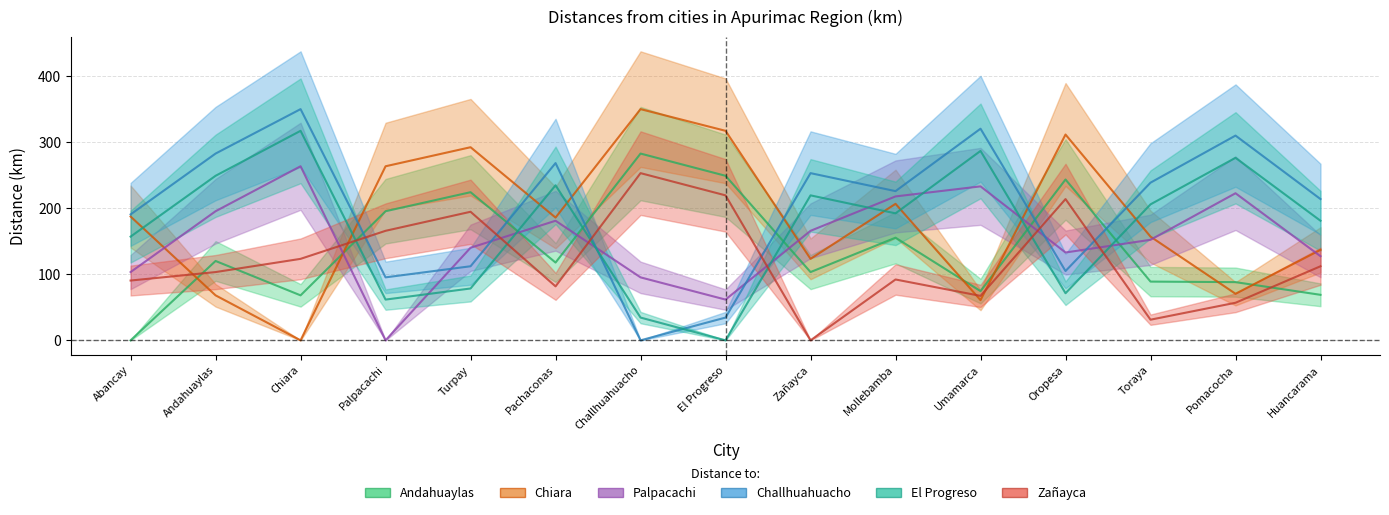

Reading left to right, extract all data points from this chart.

Andahuaylas: 0.0	120.0	68.0	195.2	224.0	117.6	282.4	248.8	103.2	155.2	74.4	243.2	88.8	88.0	68.8
Chiara: 187.2	68.0	0.0	263.2	292.0	185.6	349.6	316.8	123.2	206.4	60.8	311.2	156.8	70.4	136.8
Palpacachi: 103.2	195.2	263.2	0.0	140.0	180.8	95.2	61.6	165.6	217.6	232.8	132.8	152.0	222.4	127.2
Challhuahuacho: 190.4	282.4	349.6	95.2	112.0	268.0	0.0	34.4	252.8	225.6	320.0	104.8	238.4	309.6	213.6
El Progreso: 156.8	248.8	316.8	61.6	78.4	234.4	34.4	0.0	219.2	192.0	286.4	71.2	205.6	276.0	180.8
Zañayca: 90.4	103.2	123.2	165.6	194.4	81.6	252.8	219.2	0.0	92.0	67.2	213.6	31.2	56.8	112.0